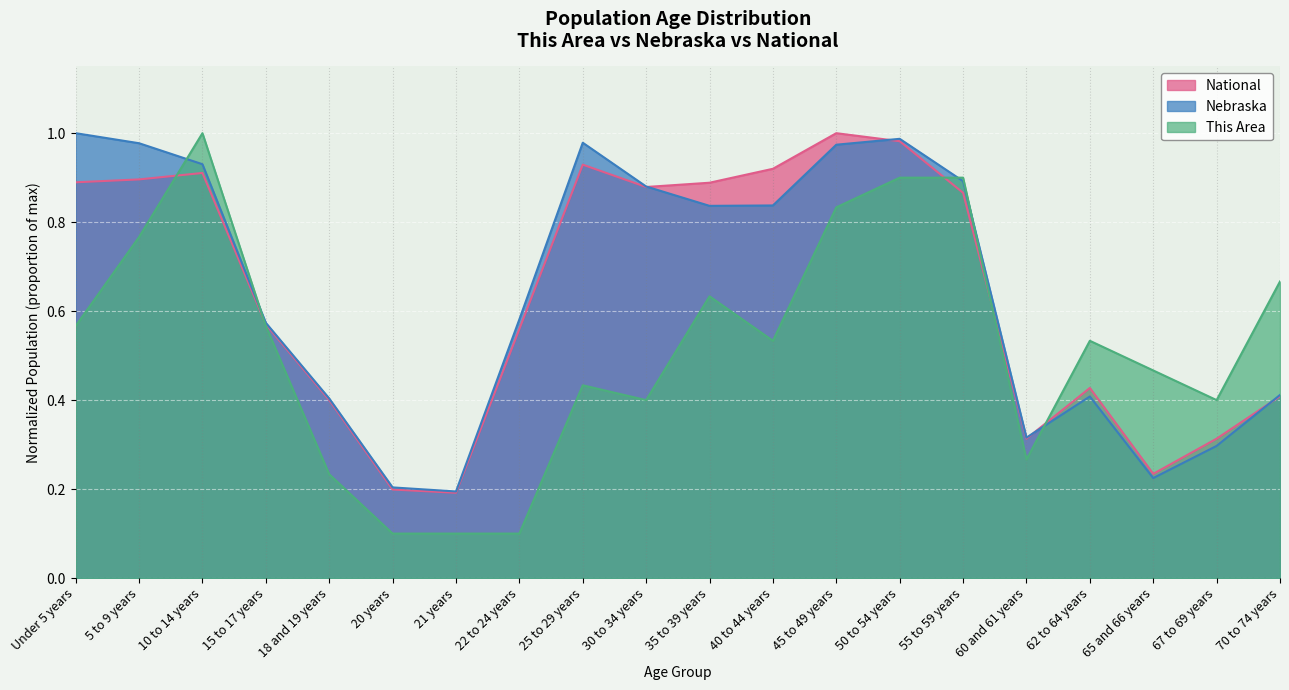

Reading left to right, transcribe all the data shown in this chart.

This Area: 0.6	0.8	1.0	0.6	0.2	0.1	0.1	0.1	0.4	0.4	0.6	0.5	0.8	0.9	0.9	0.3	0.5	0.5	0.4	0.7
Nebraska: 1.0	1.0	0.9	0.6	0.4	0.2	0.2	0.6	1.0	0.9	0.8	0.8	1.0	1.0	0.9	0.3	0.4	0.2	0.3	0.4
National: 0.9	0.9	0.9	0.6	0.4	0.2	0.2	0.6	0.9	0.9	0.9	0.9	1.0	1.0	0.9	0.3	0.4	0.2	0.3	0.4